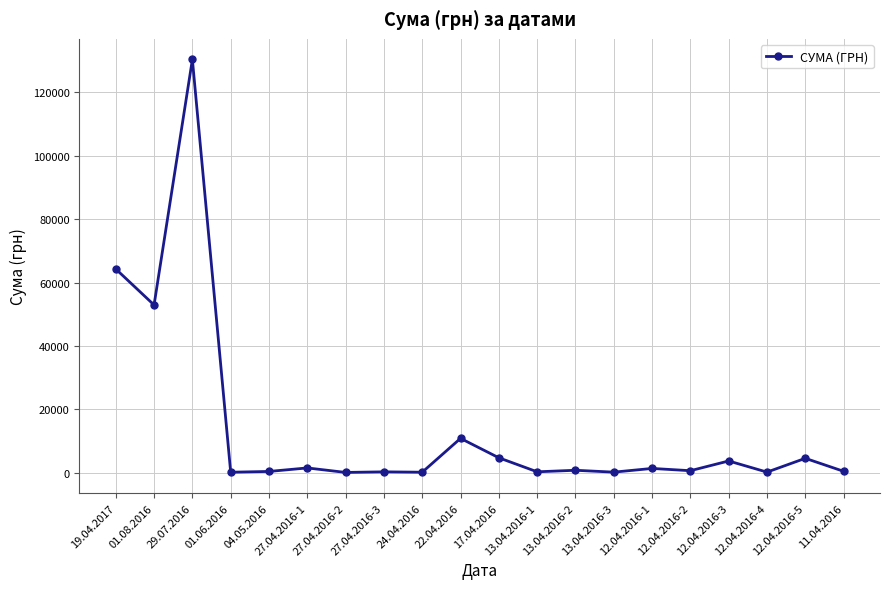

What is the difference between the maximum and minimum values?

130266.5